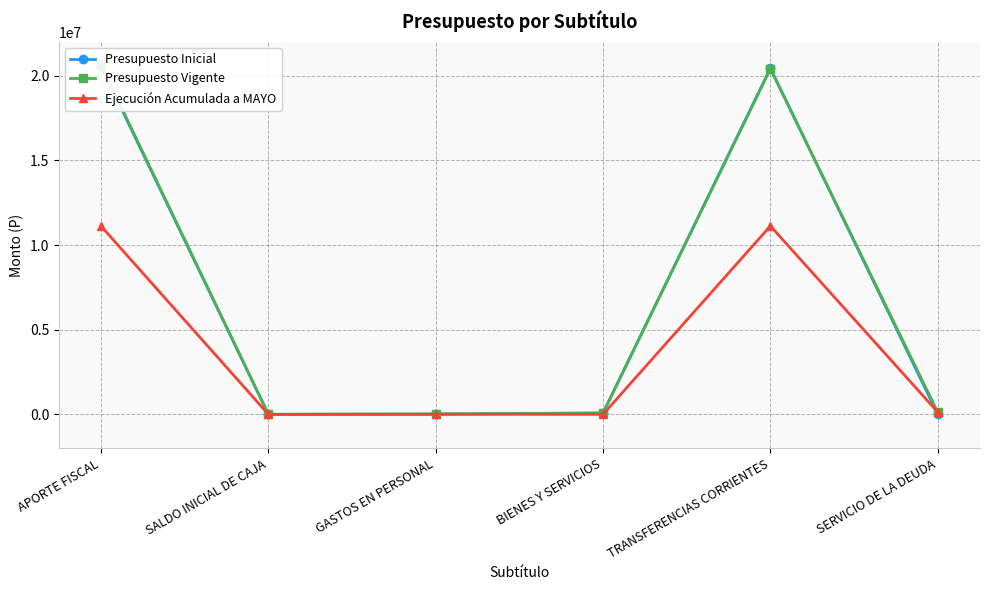

What position from the left is BIENES Y SERVICIOS?

4